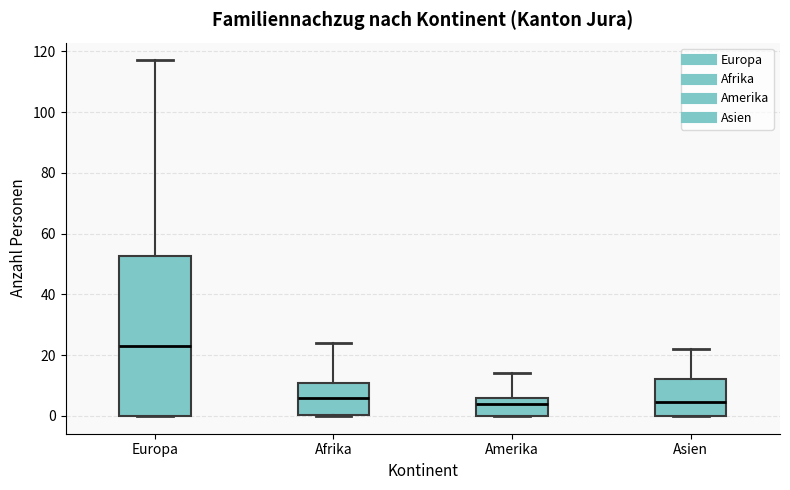

Which box's median line is the highest?

Europa